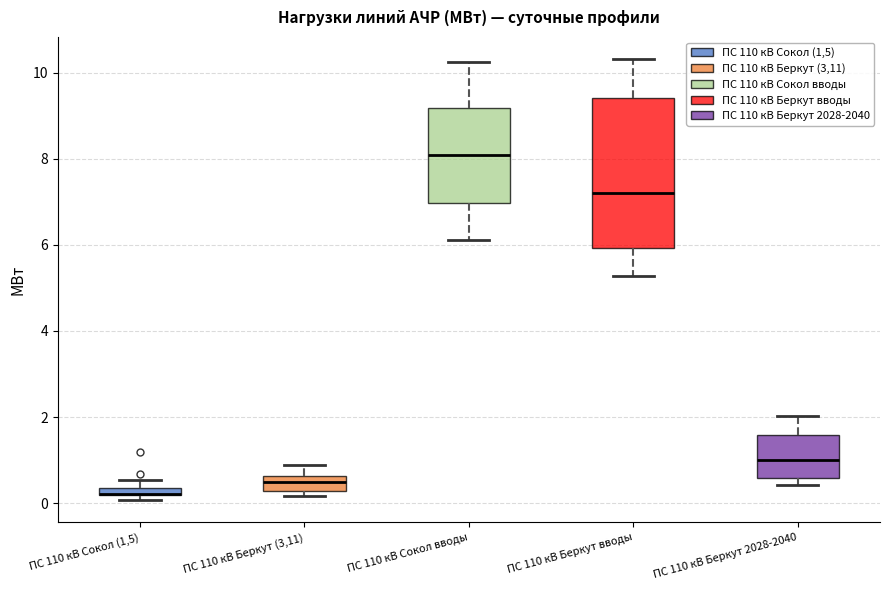

Which box is the tallest, from its lower edge to its upper edge?

ПС 110 кВ Беркут вводы